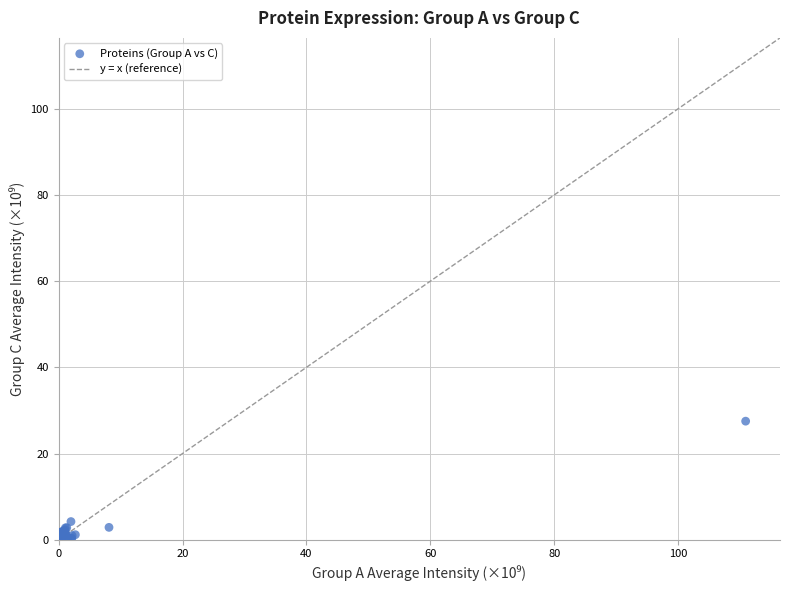

What Y value in the scatter plot is closest to 13?

4.2